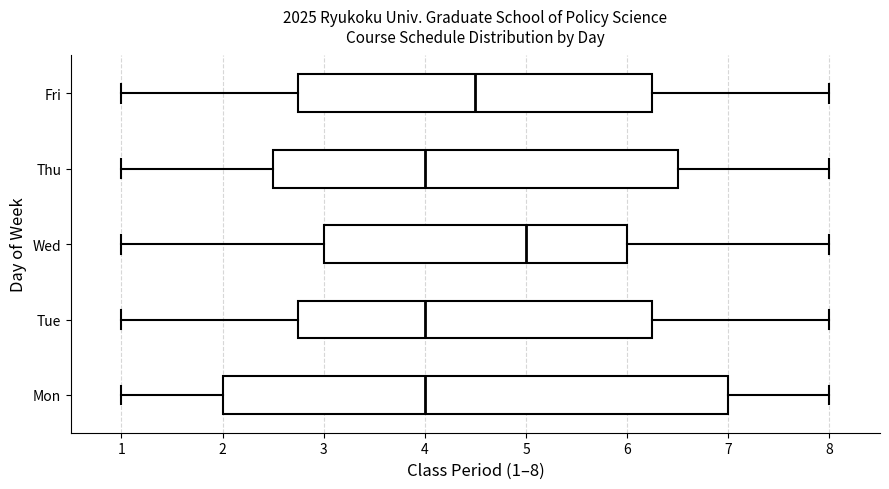

Reading bottom to top, read every box against the x-axis: the position of its median line, the range the box covers, and the ends of its whiskers. The values are not printed on the chart, so give them approximately, as read against the axis.

Mon: median 4.0, box 2.0 to 7.0, whiskers 1.0 to 8.0
Tue: median 4.0, box 2.8 to 6.3, whiskers 1.0 to 8.0
Wed: median 5.0, box 3.0 to 6.0, whiskers 1.0 to 8.0
Thu: median 4.0, box 2.5 to 6.5, whiskers 1.0 to 8.0
Fri: median 4.5, box 2.8 to 6.3, whiskers 1.0 to 8.0